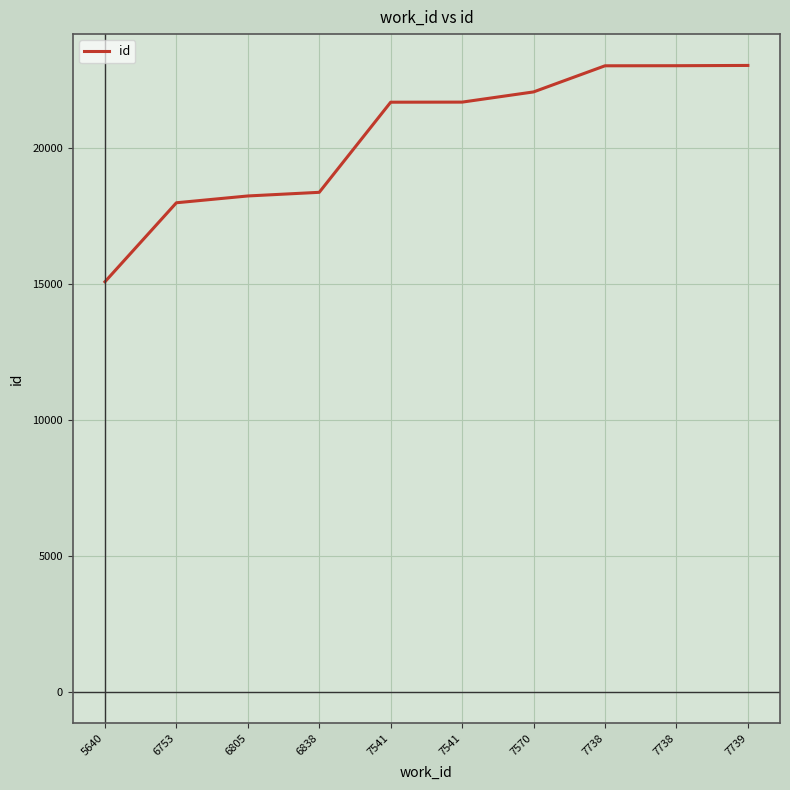

Which category has the lowest value across all series?

5640